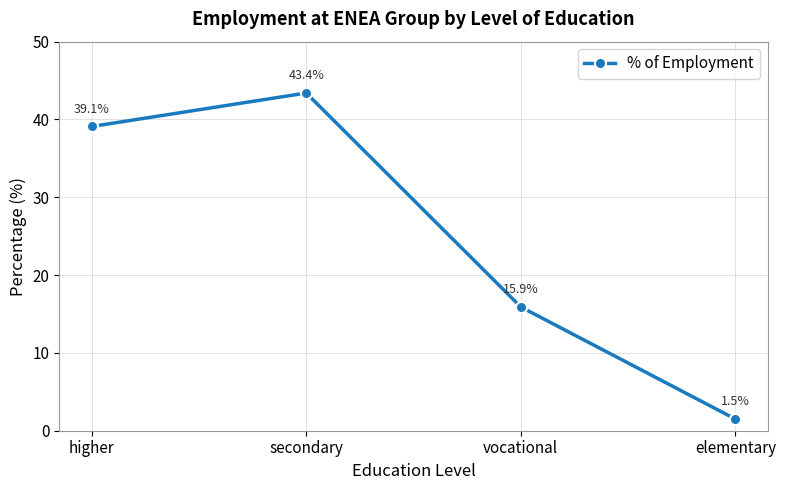

True or false: the data has more than 1 interior local peaks.

False